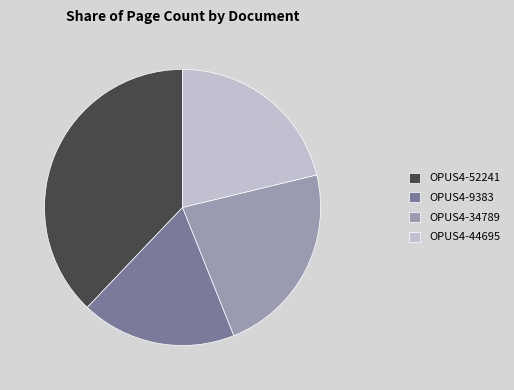

Approximately how many times larger is the value at OPUS4-52241 compared to OPUS4-9383?

2.1